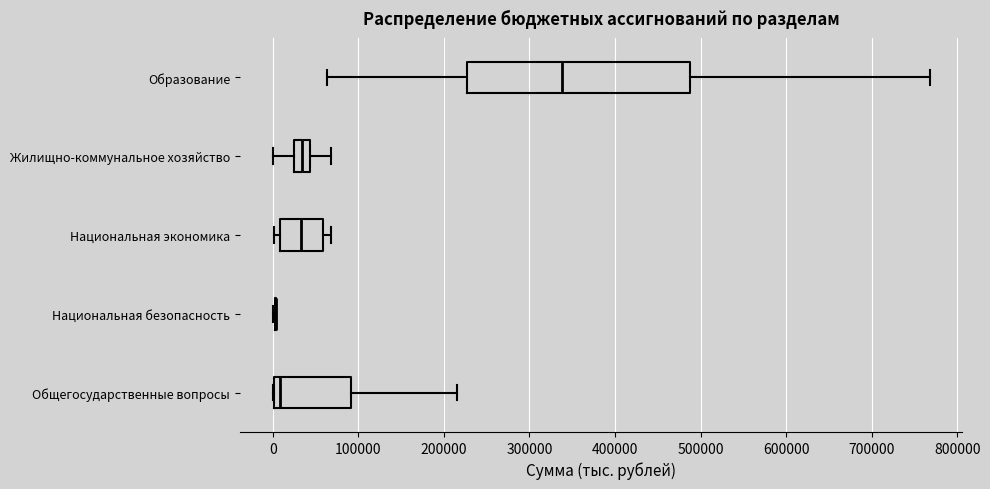

Reading bottom to top, transcribe this box plot: for each box, give where its median line is, the range the box spans, and where its two whiskers end, as read against the x-axis. The values are not printed on the chart, so give them approximately, as read against the axis.

Общегосударственные вопросы: median 10000, box 0 to 90000, whiskers 0 to 220000
Национальная безопасность: box collapsed to a line at 0, whiskers 0 to 0
Национальная экономика: median 30000, box 10000 to 60000, whiskers 0 to 70000
Жилищно-коммунальное хозяйство: median 30000, box 20000 to 40000, whiskers 0 to 70000
Образование: median 340000, box 230000 to 490000, whiskers 60000 to 770000